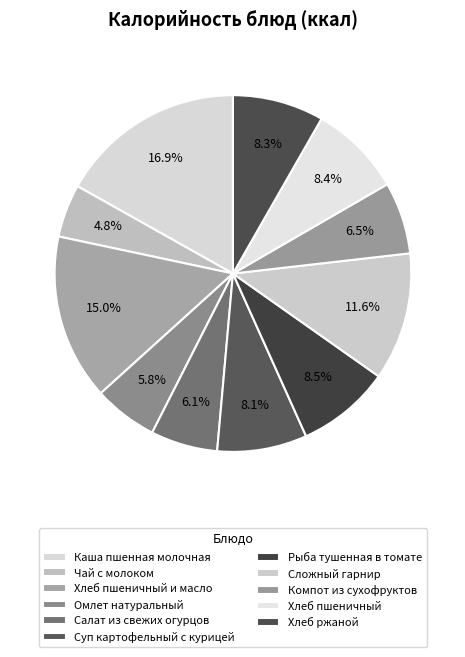

How many slices are in this pie chart?

11